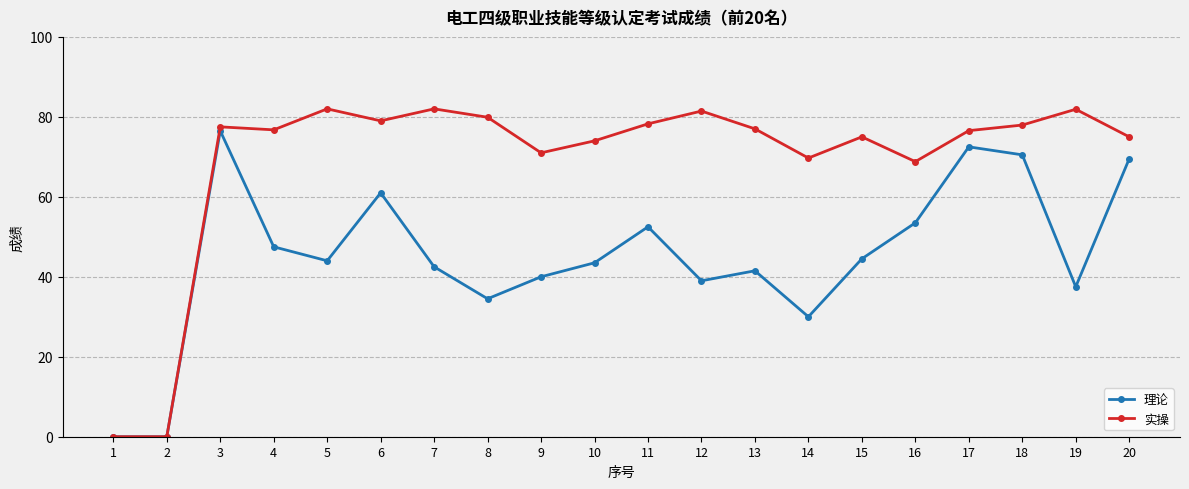

Is it true that 实操 equals 99.6 at 16?

False